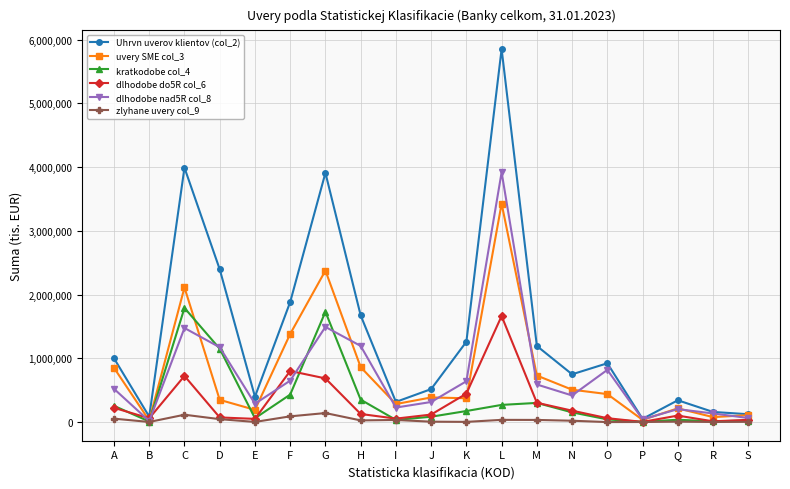

True or false: Uhrvn uverov klientov (col_2) has a value of 2543570 at C.

False